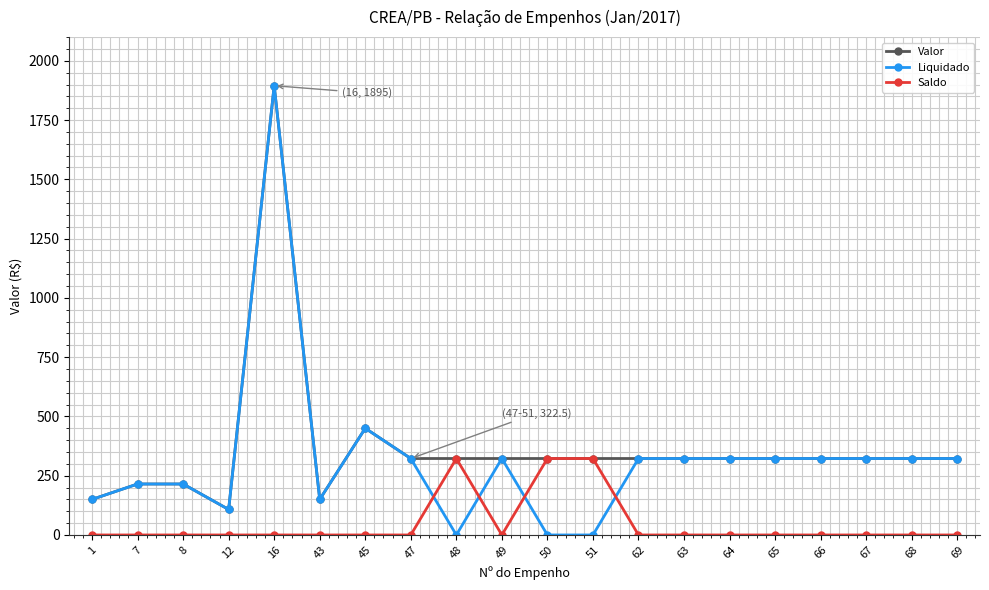

Reading left to right, transcribe all the data shown in this chart.

Valor: 1=150.0	7=215.0	8=215.0	12=107.5	16=1895.0	43=150.0	45=450.0	47=322.5	48=322.5	49=322.5	50=322.5	51=322.5	62=322.5	63=322.5	64=322.5	65=322.5	66=322.5	67=322.5	68=322.5	69=322.5
Liquidado: 1=150.0	7=215.0	8=215.0	12=107.5	16=1895.0	43=150.0	45=450.0	47=322.5	48=0.0	49=322.5	50=0.0	51=0.0	62=322.5	63=322.5	64=322.5	65=322.5	66=322.5	67=322.5	68=322.5	69=322.5
Saldo: 1=0.0	7=0.0	8=0.0	12=0.0	16=0.0	43=0.0	45=0.0	47=0.0	48=322.5	49=0.0	50=322.5	51=322.5	62=0.0	63=0.0	64=0.0	65=0.0	66=0.0	67=0.0	68=0.0	69=0.0